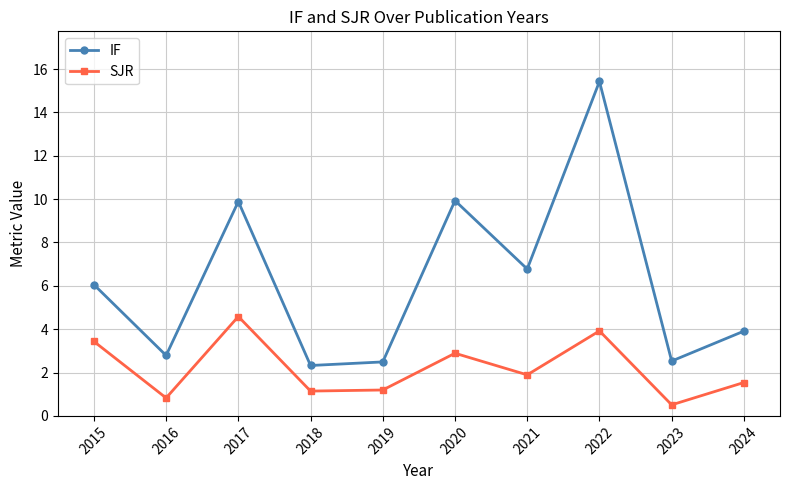

The IF series shows 2.8 at 2016. True or false?

True